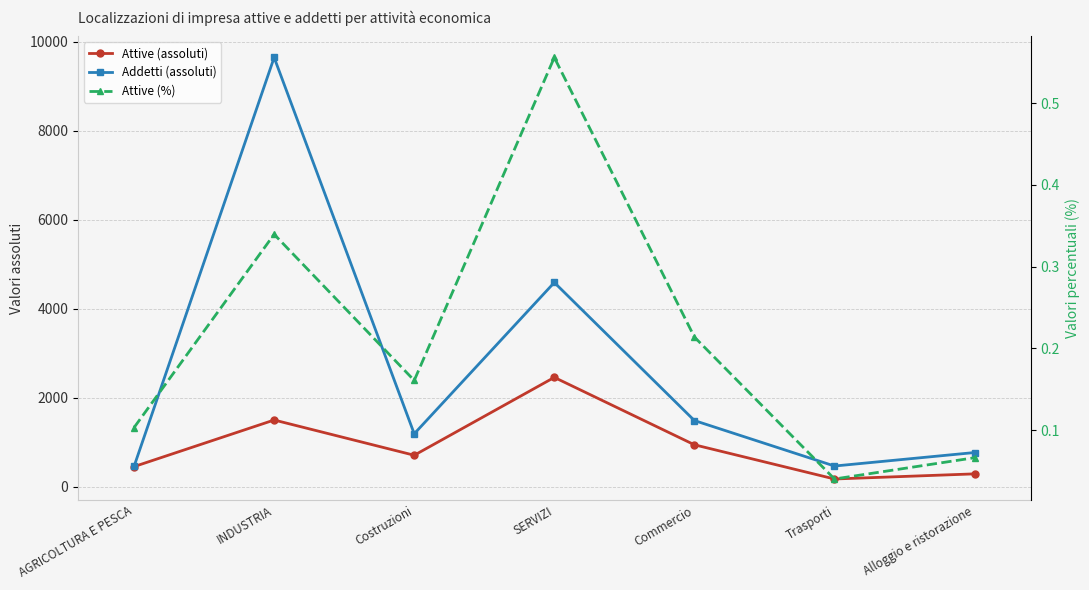

How many interior local valleys does the Attive (%) series have?

2